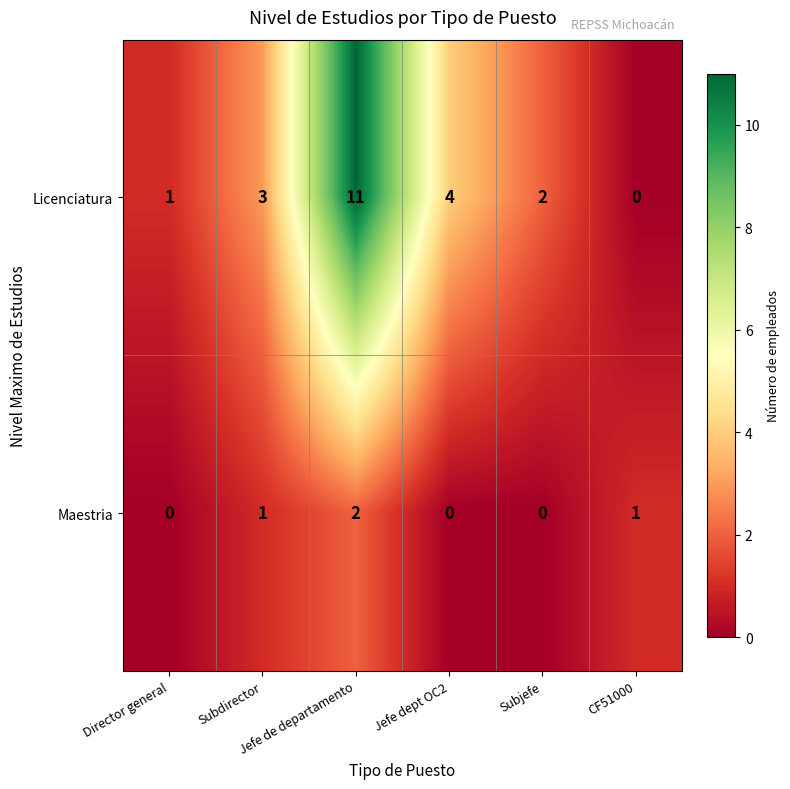

Rank the series by their maximum value, from highest to lowest.

Licenciatura, Maestria